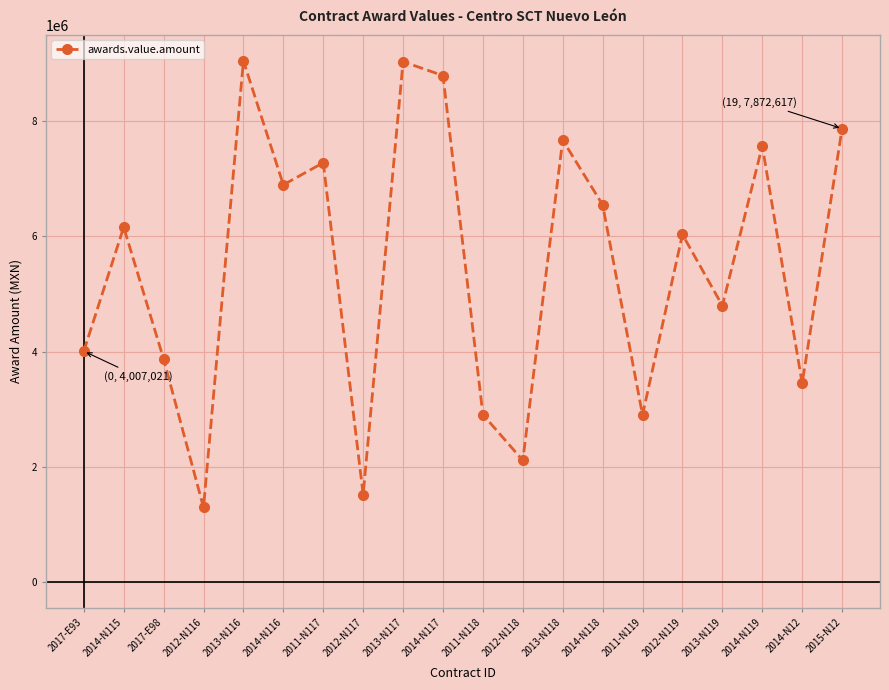

What is the difference between the second highest and second lowest values?

7516108.0